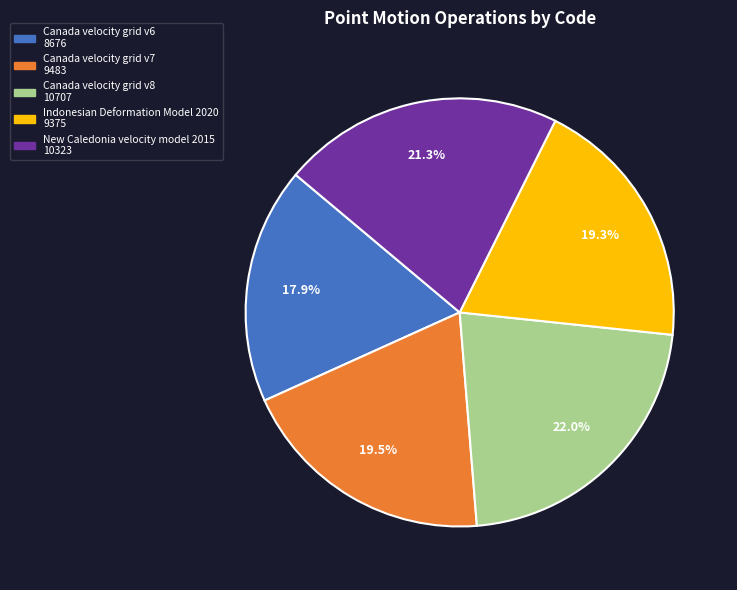

Combined, what portion of the pie is Canada velocity grid v7 and New Caledonia velocity model 2015?

40.8%